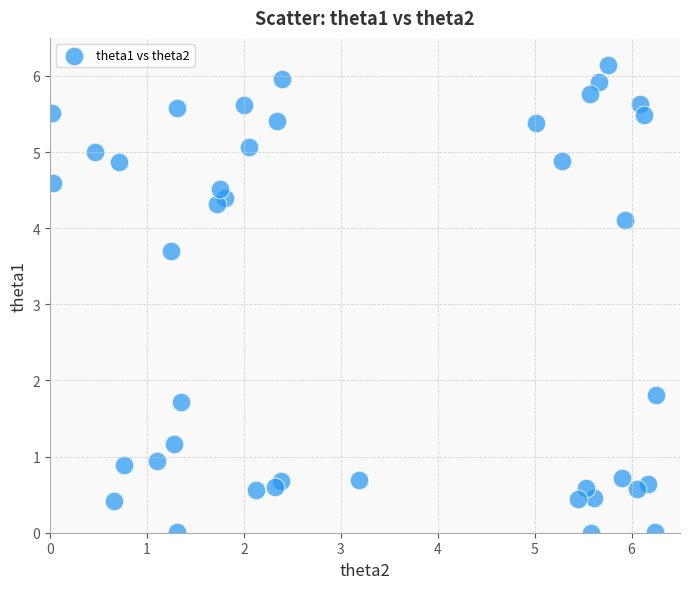

What is the range of Y values (max minus min)?

6.1